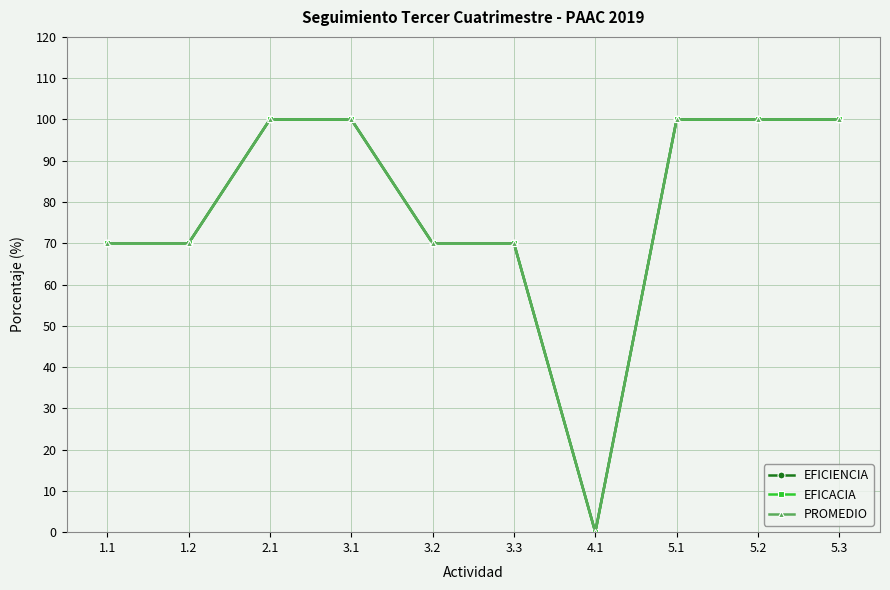

The value of EFICIENCIA at 3.3 is 123. True or false?

False